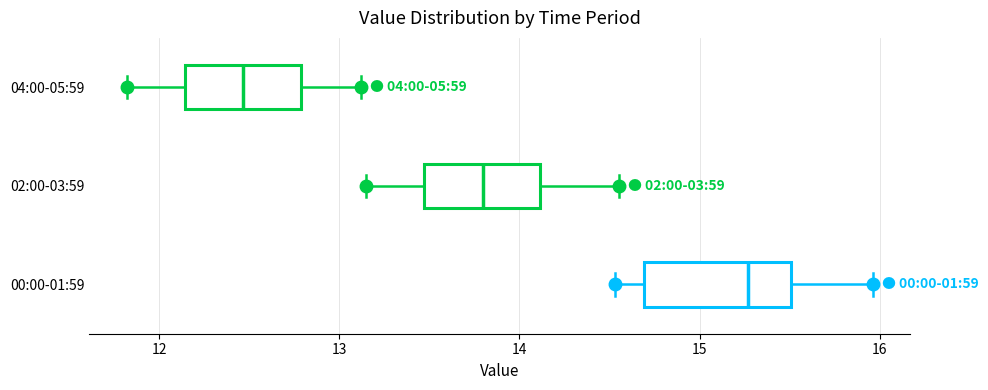

Which box is the widest, from its left edge to its right edge?

00:00-01:59